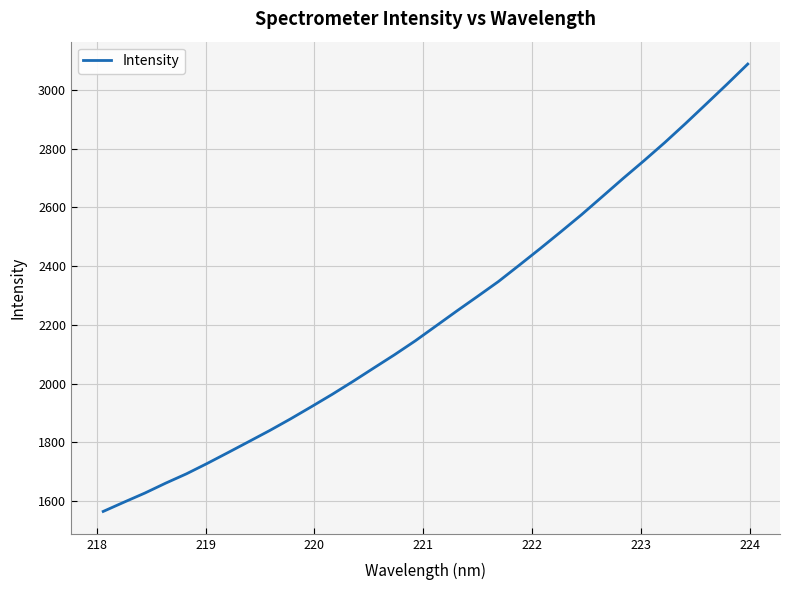

Reading left to right, extract all data points from this chart.

1564.5	1596.1	1627.0	1660.8	1692.7	1728.1	1765.1	1802.5	1840.1	1879.7	1921.1	1963.2	2007.3	2053.0	2098.3	2145.7	2196.6	2247.5	2297.4	2347.8	2403.4	2459.6	2517.1	2575.6	2637.2	2699.0	2759.1	2821.0	2885.8	2952.6	3019.9	3088.7